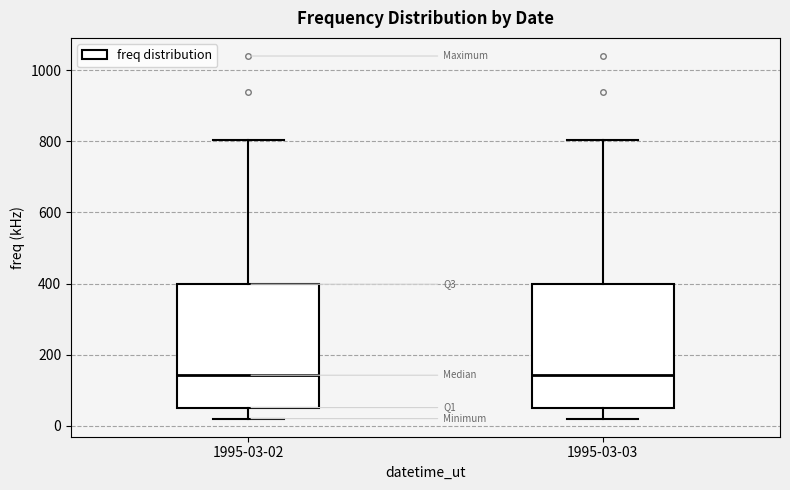

Reading left to right, transcribe this box plot: for each box, give where its median line is, the range the box spans, and where its two whiskers end, as read against the y-axis. The values are not printed on the chart, so give them approximately, as read against the axis.

1995-03-02: median 140, box 60 to 400, whiskers 20 to 800
1995-03-03: median 140, box 60 to 400, whiskers 20 to 800